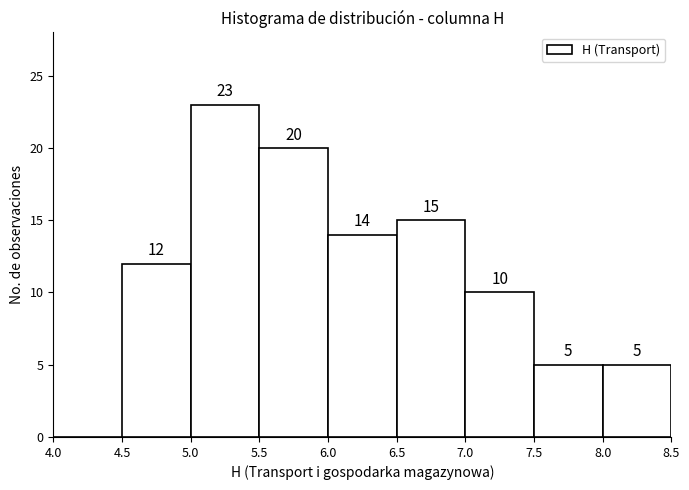

Which range on the x-axis has the tallest bar?

5.0 to 5.5